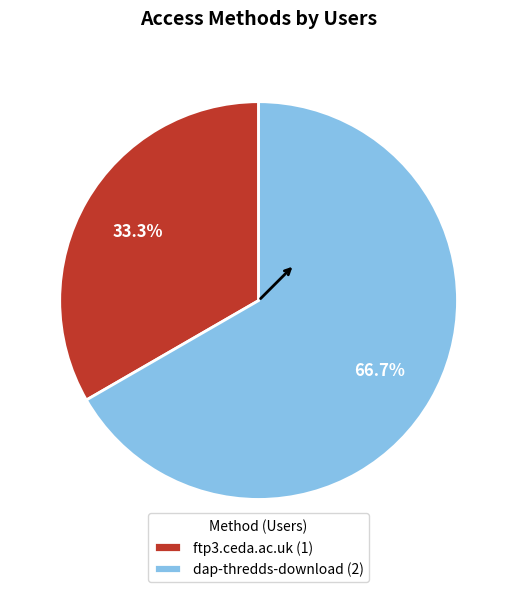

Which category accounts for the majority?

dap-thredds-download